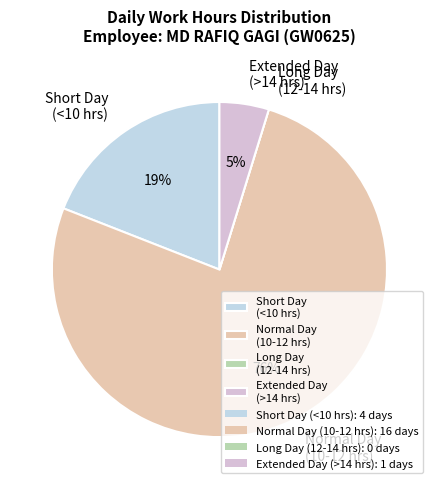

Which category has the biggest portion of the pie?

Normal Day (10-12 hrs)